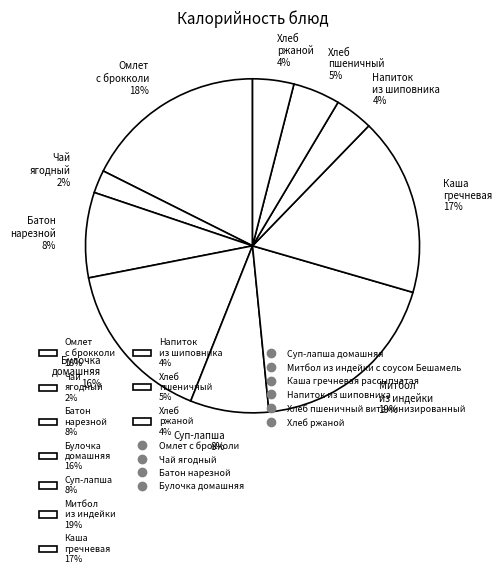

True or false: Батон нарезной 8% accounts for 8% of the total.

True